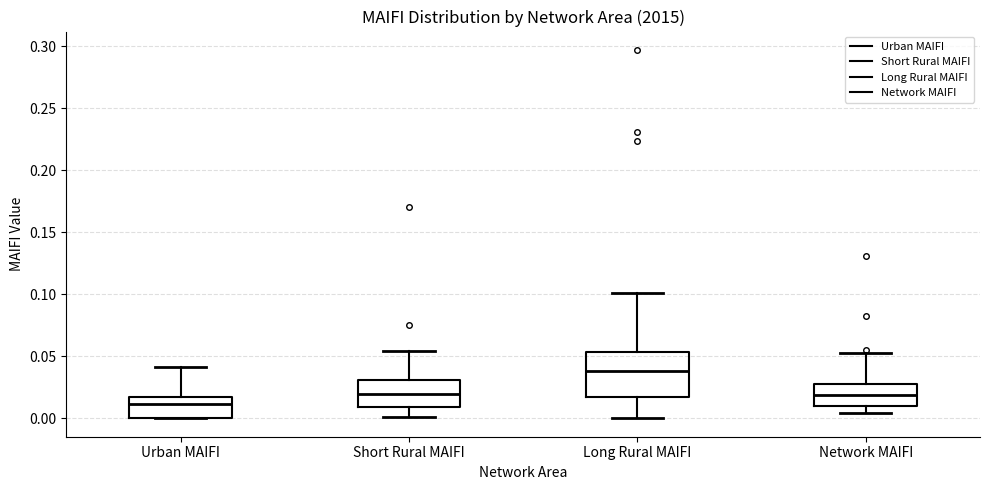

Reading left to right, transcribe this box plot: for each box, give where its median line is, the range the box spans, and where its two whiskers end, as read against the y-axis. The values are not printed on the chart, so give them approximately, as read against the axis.

Urban MAIFI: median 0.010, box 0.000 to 0.015, whiskers 0.000 to 0.040
Short Rural MAIFI: median 0.020, box 0.010 to 0.030, whiskers 0.000 to 0.055
Long Rural MAIFI: median 0.040, box 0.015 to 0.055, whiskers 0.000 to 0.100
Network MAIFI: median 0.020, box 0.010 to 0.030, whiskers 0.005 to 0.050